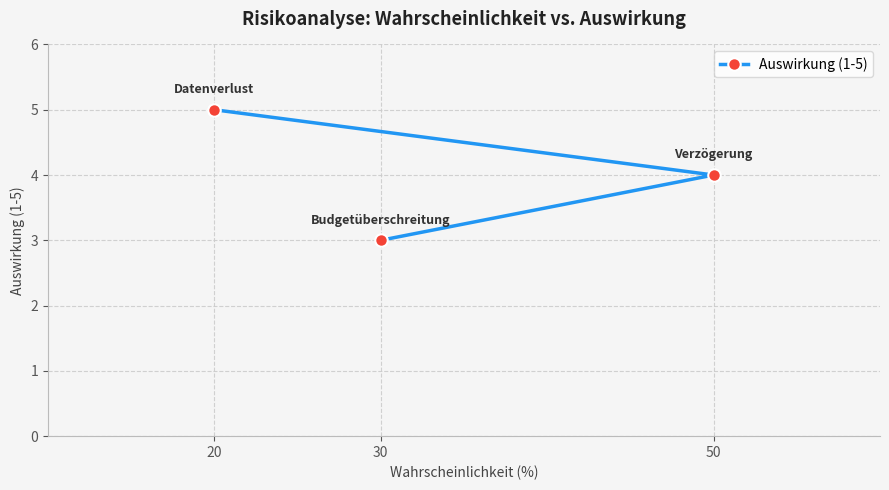

What is the greatest value displayed?

5